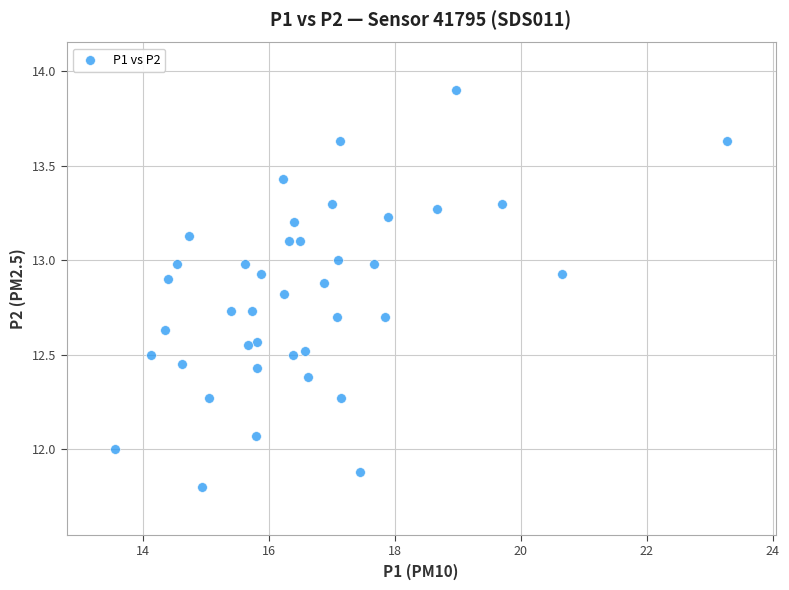

What is the range of X values (max minus min)?

9.7